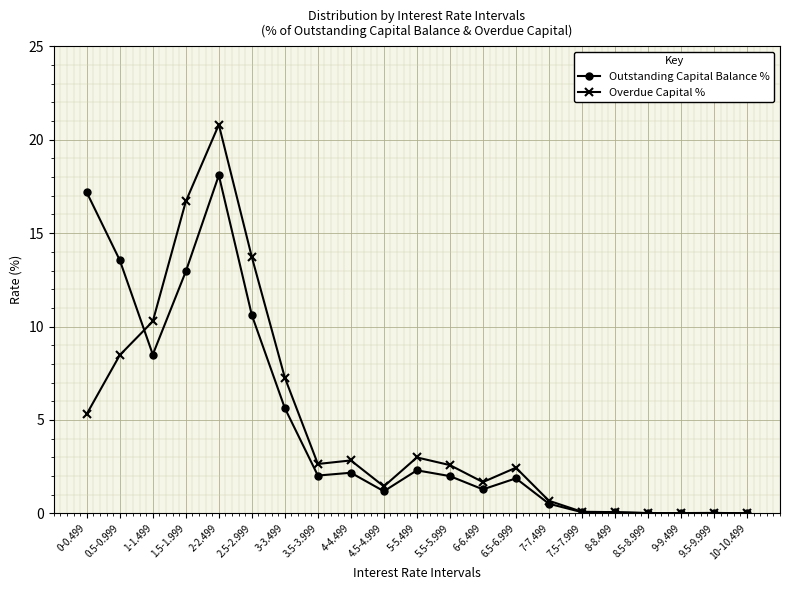

Where do Overdue Capital % and Outstanding Capital Balance % first cross each other?

0.5-0.999 and 1-1.499